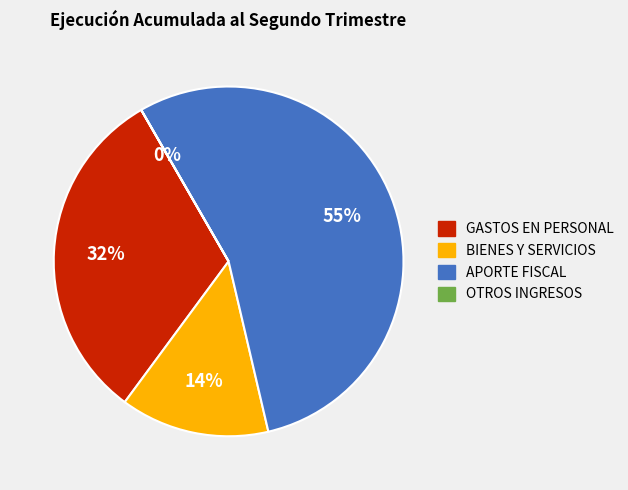

To the nearest percent, what is the average slice percentage?

25%